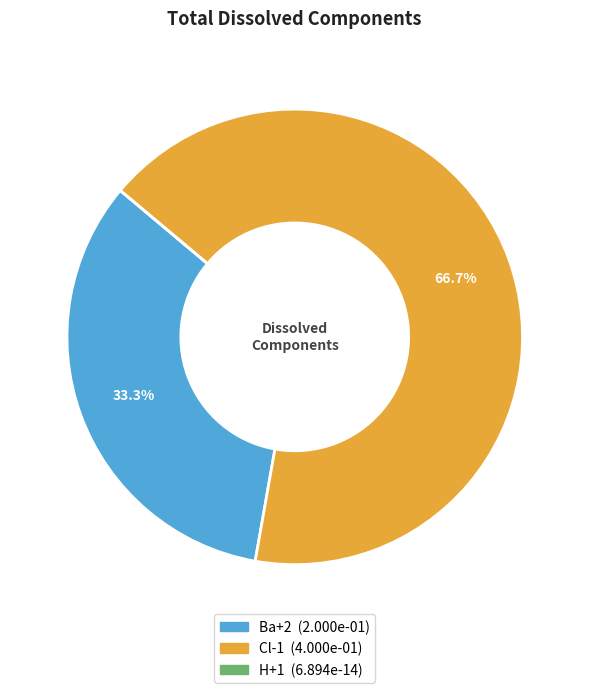

Which slice is the largest?

Cl-1